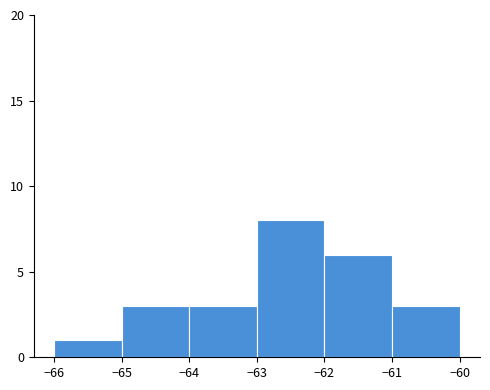

Reading left to right, transcribe this chart: for each bar, give the range it covers on the x-axis and its height. The values are not printed on the chart, so give them approximately, as read against the axis.

-66 to -65: 1
-65 to -64: 3
-64 to -63: 3
-63 to -62: 8
-62 to -61: 6
-61 to -60: 3